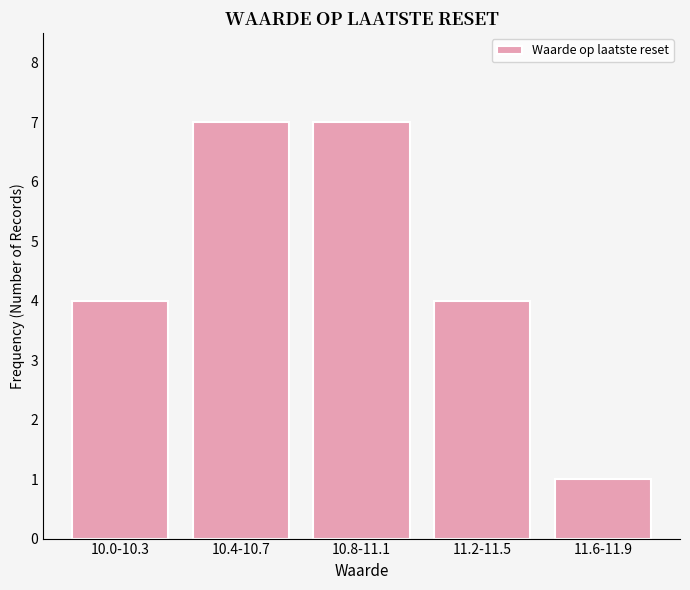

Reading left to right, transcribe all the data shown in this chart.

10.0-10.3=4	10.4-10.7=7	10.8-11.1=7	11.2-11.5=4	11.6-11.9=1